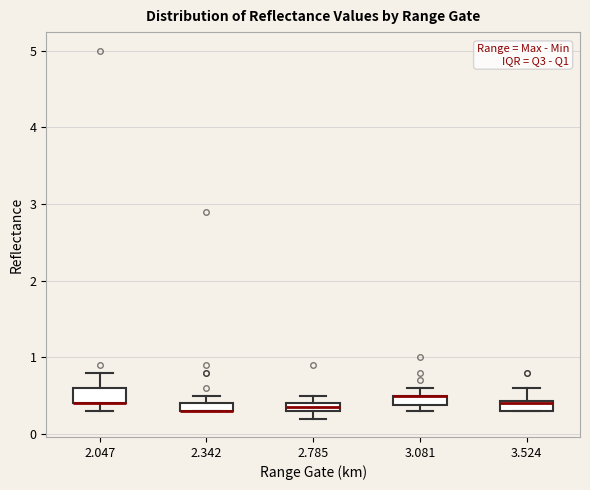

Where is the lower edge of the box at x = 2.342 on the y-axis? The values are not printed on the chart, so give them approximately, as read against the axis.

0.3